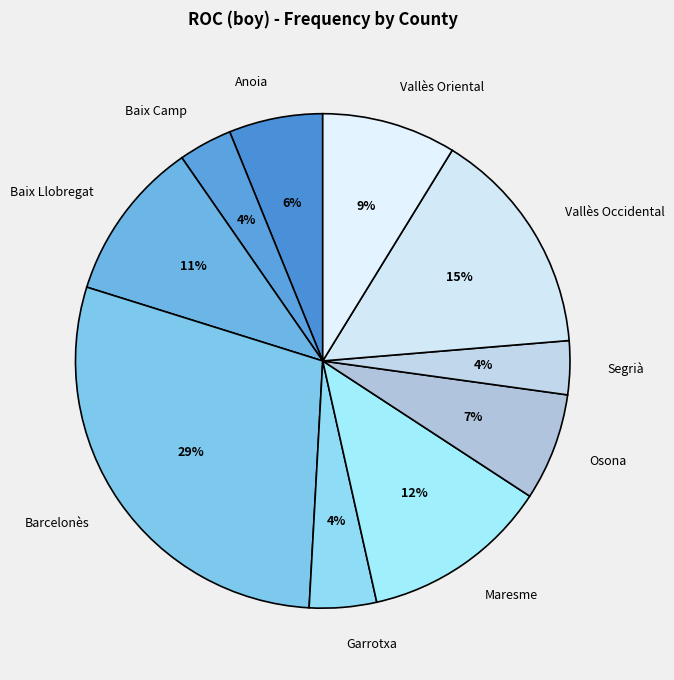

To the nearest percent, what is the average slice percentage?

10%